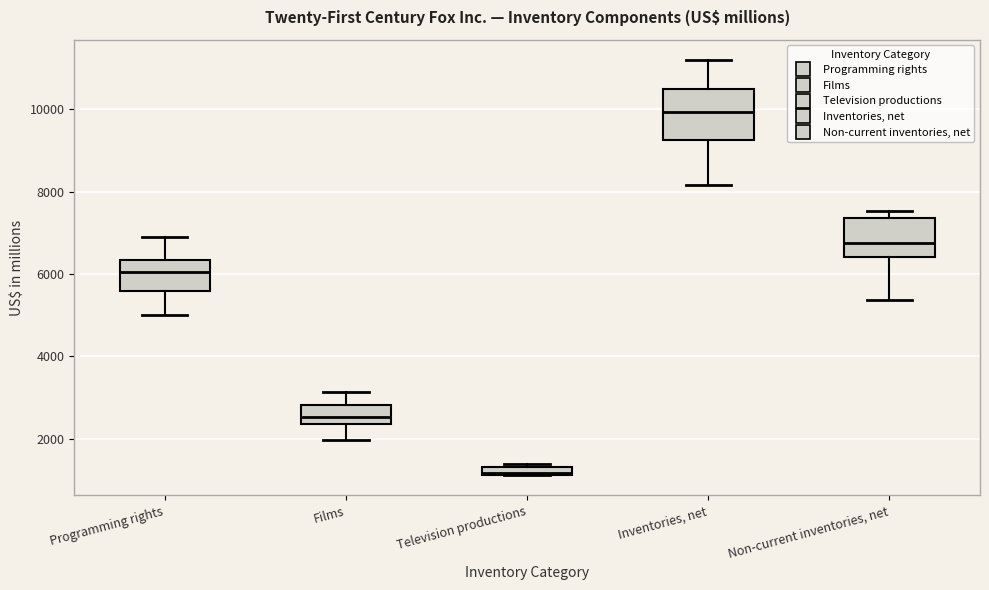

Where is the lower edge of the box for Inventories, net on the y-axis? The values are not printed on the chart, so give them approximately, as read against the axis.

9200